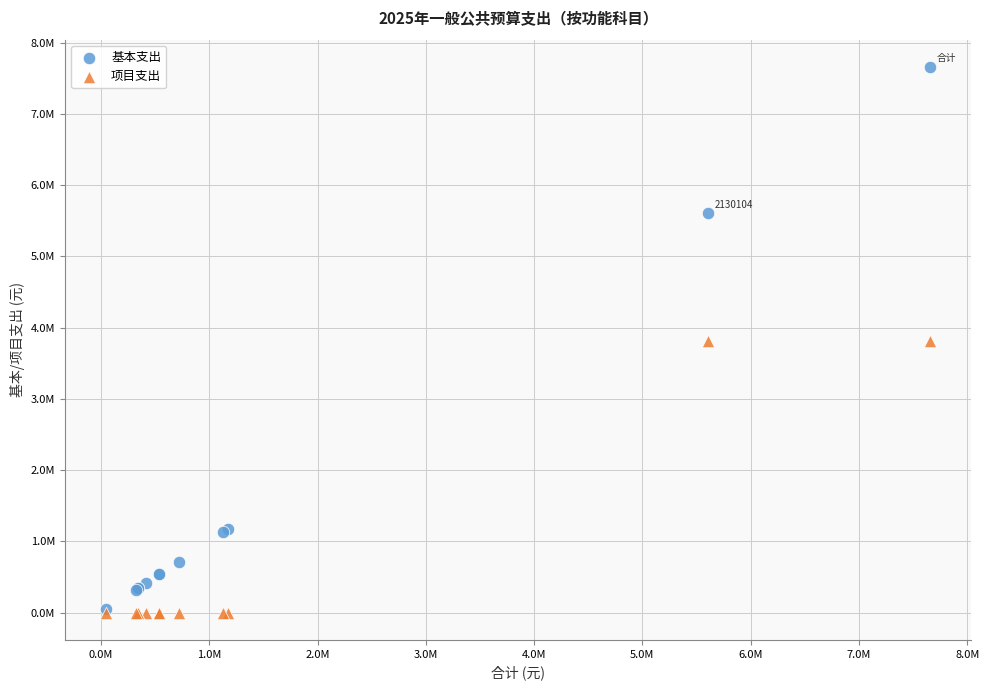

Which series has the largest Y range (max minus min)?

基本支出